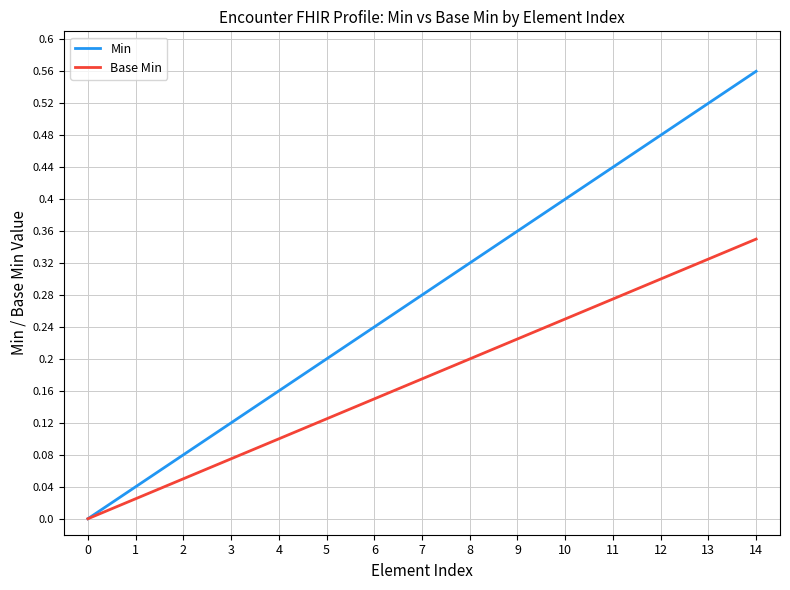

Rank the series at 0 from lowest to highest value.

Min, Base Min